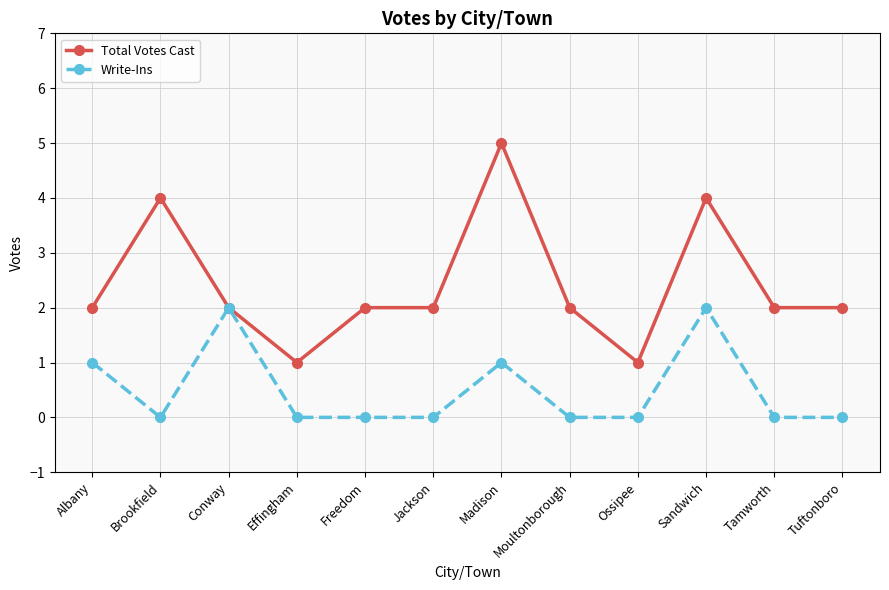

Does the chart display data point markers on the line(s)?

Yes